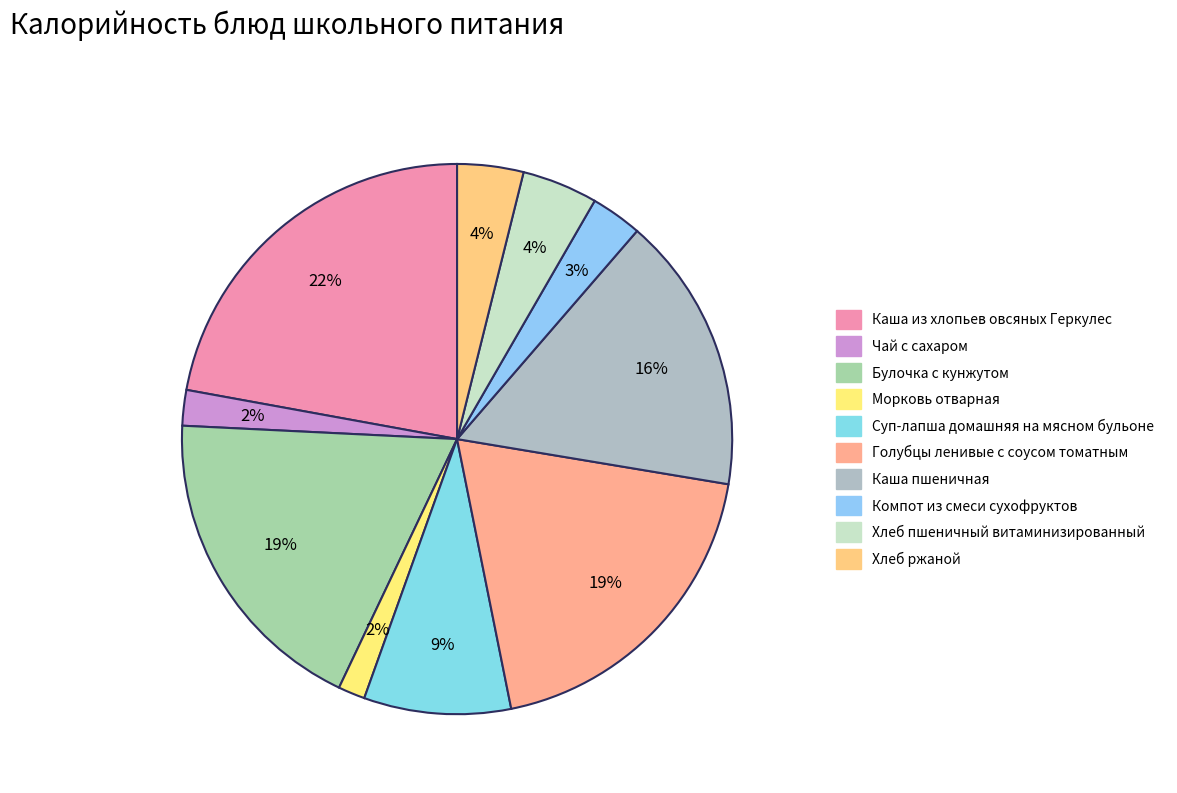

Does any single category account for the majority?

No